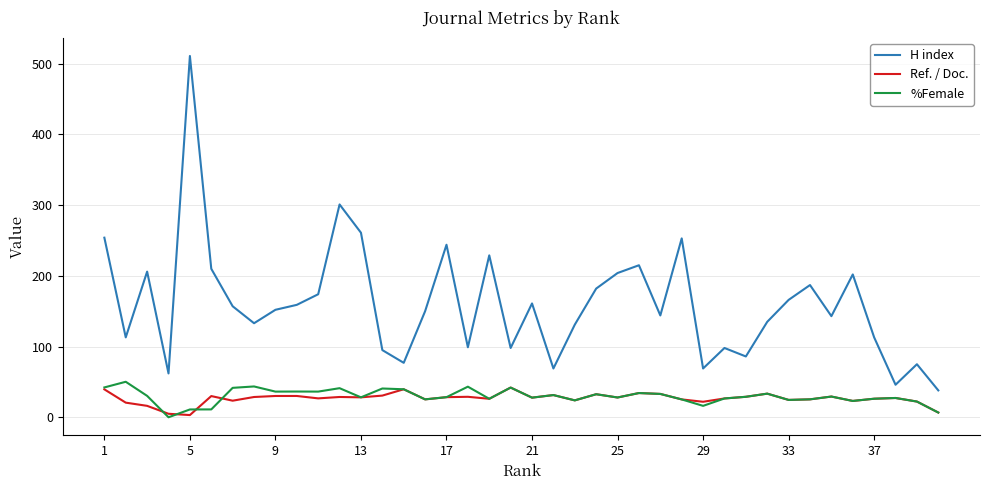

Which series has the largest total across all categories?

H index